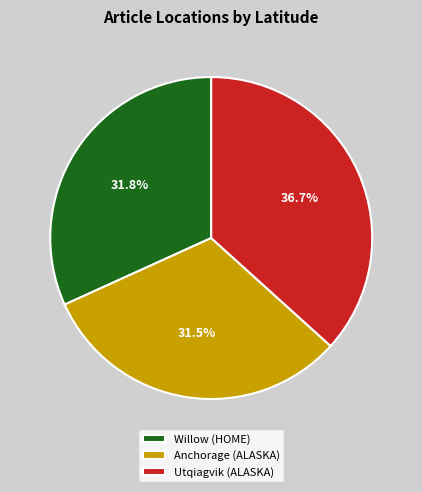

What percentage do Utqiagvik (ALASKA) and Willow (HOME) together represent?

68.5%